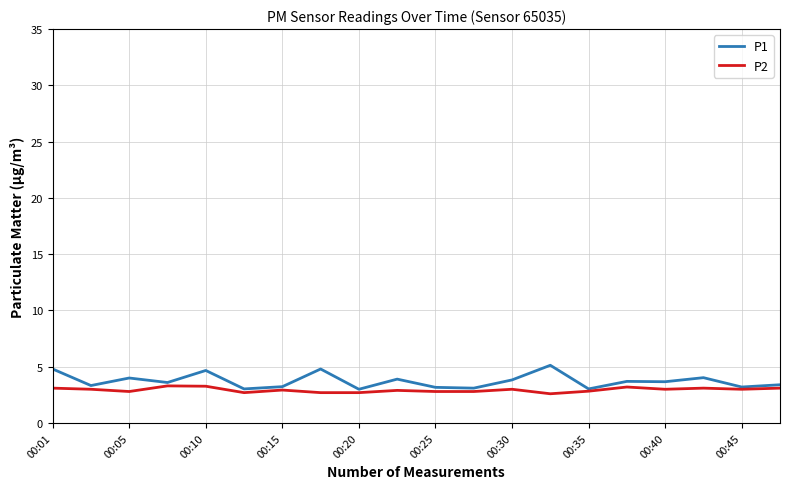

What are all the series names shown in the legend?

P1, P2